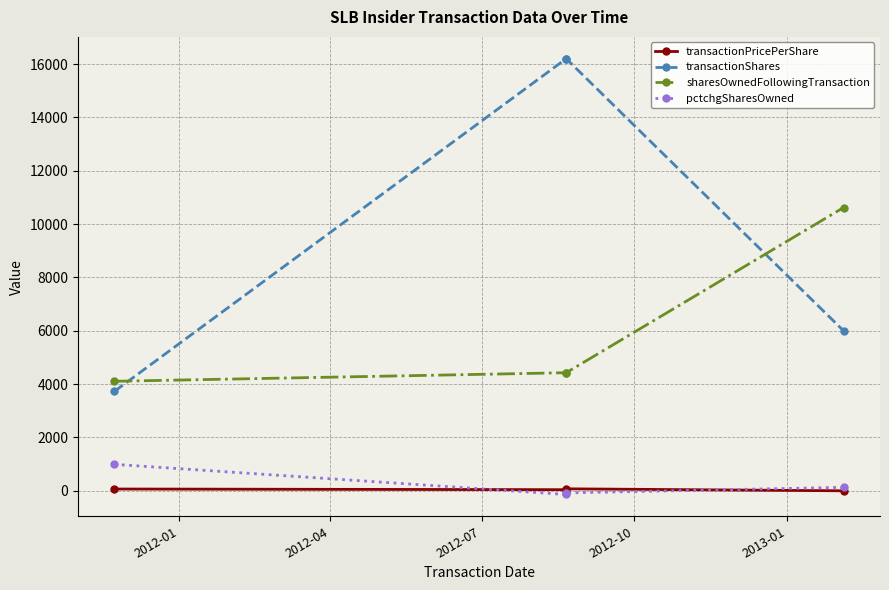

Which series has the largest range (max minus min)?

transactionShares